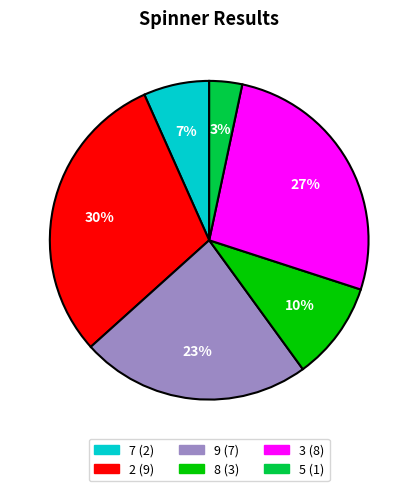

To the nearest percent, what is the average slice percentage?

17%